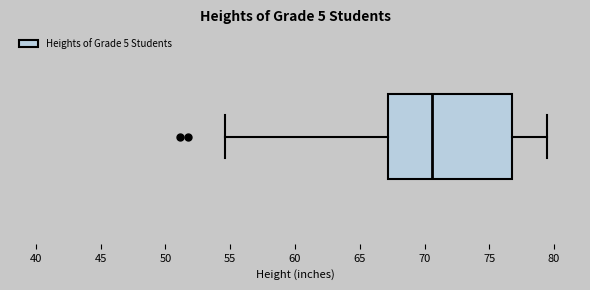

Where does the median line of the box sit on the x-axis? The values are not printed on the chart, so give them approximately, as read against the axis.

70.5